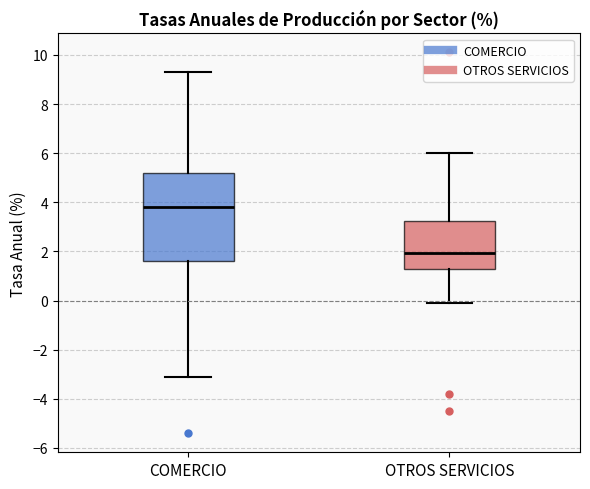

Where does the upper whisker of the box for OTROS SERVICIOS end on the y-axis? The values are not printed on the chart, so give them approximately, as read against the axis.

6.0